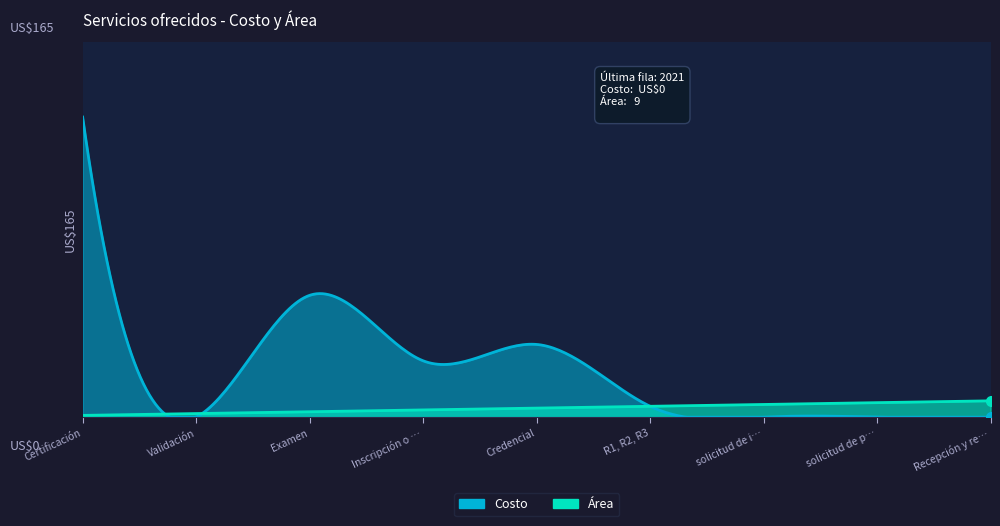

List the labels in order of Área value, smallest first.

Certificación, Validación, Examen, Inscripción o Estudios, Credencial, R1, R2, R3, solicitud de información pública, solicitud de protección de datos, Recepción y reenvío del Recurso